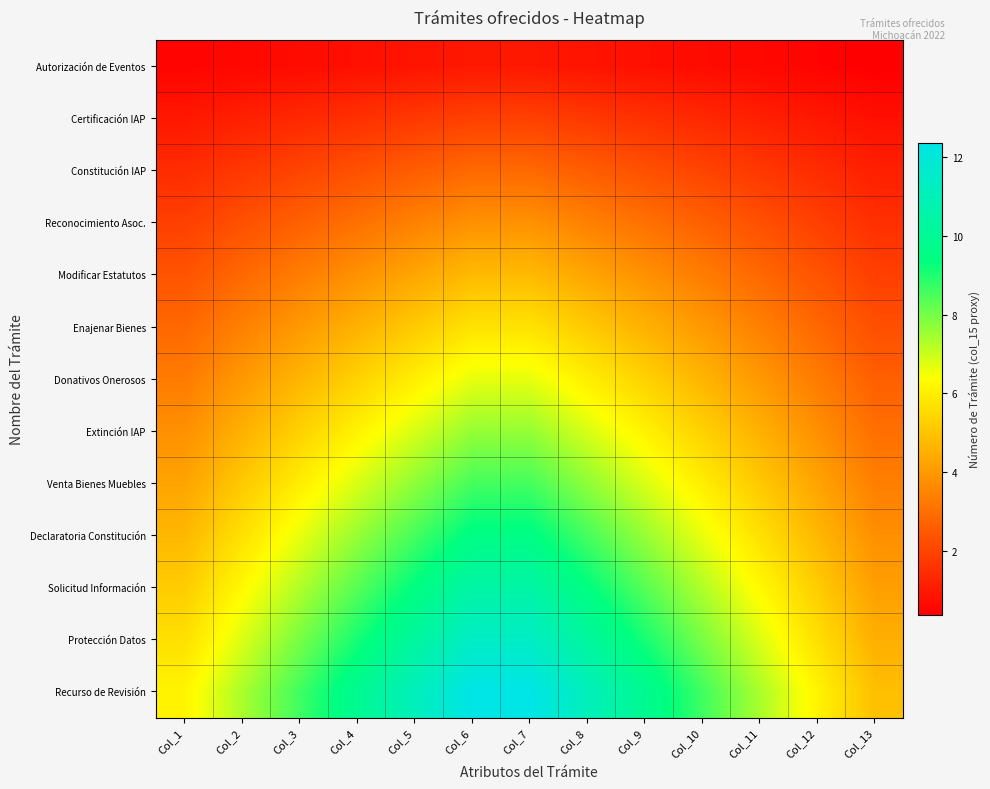

What is the total value across all series at Col_7?

86.6